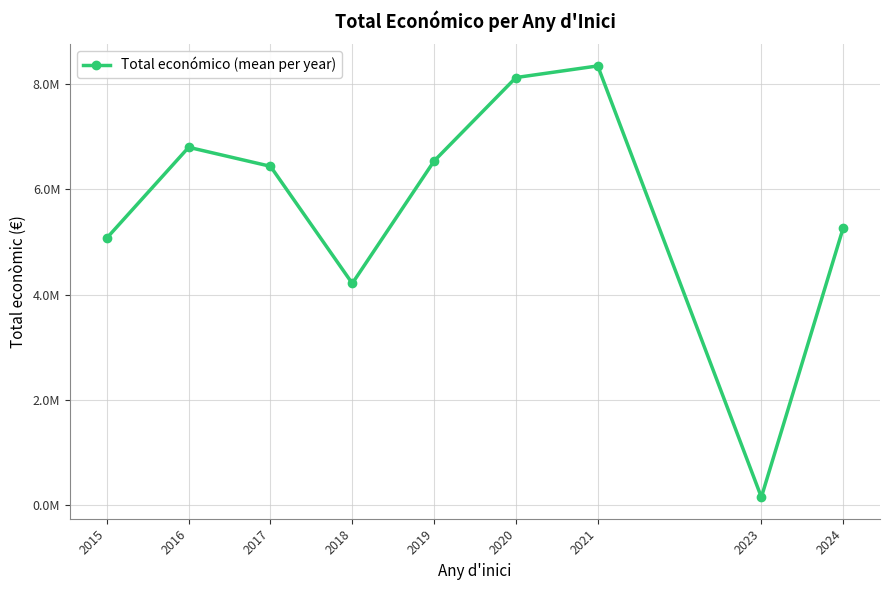

List the labels in order of value, largest first.

2021, 2020, 2016, 2019, 2017, 2024, 2015, 2018, 2023